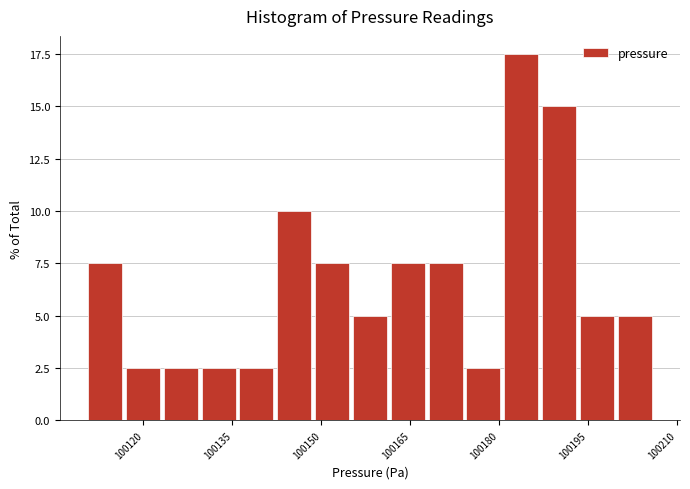

Around what value on the x-axis is the tallest bar? Give the approximate position of its centre, as read against the axis.

100184